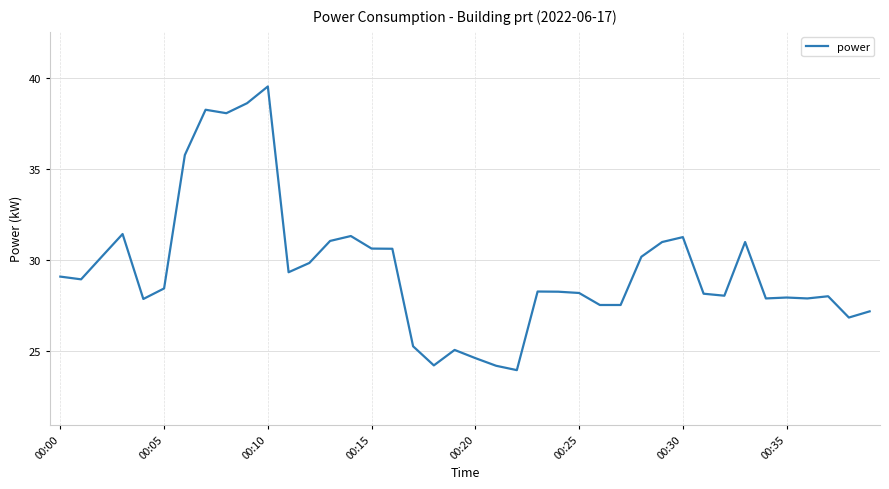

What is the difference between the maximum and minimum values?

15.6